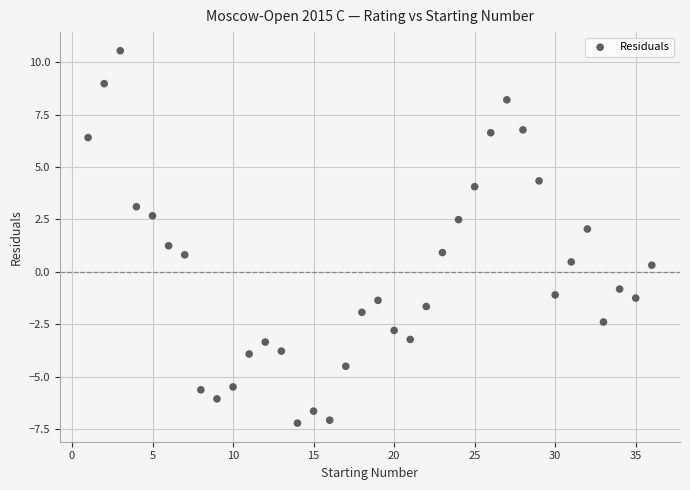

What is the range of Y values (max minus min)?

17.7